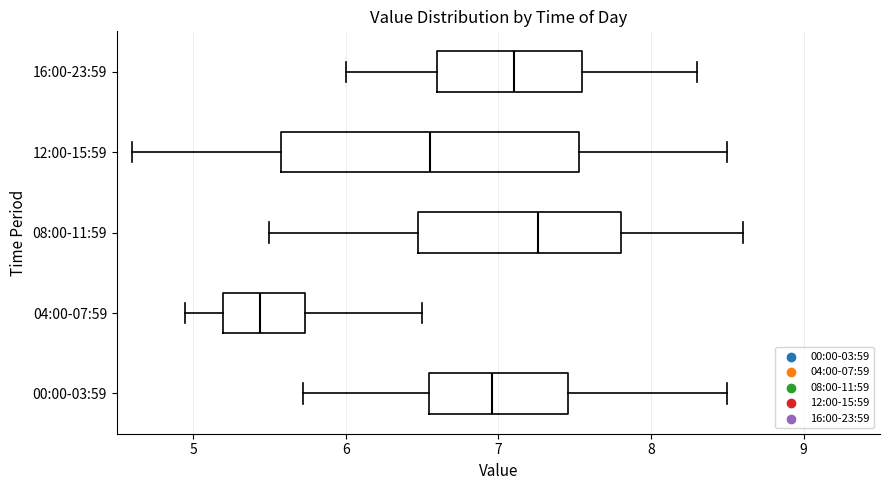

Where does the left whisker of the box for 04:00-07:59 end on the x-axis? The values are not printed on the chart, so give them approximately, as read against the axis.

5.0